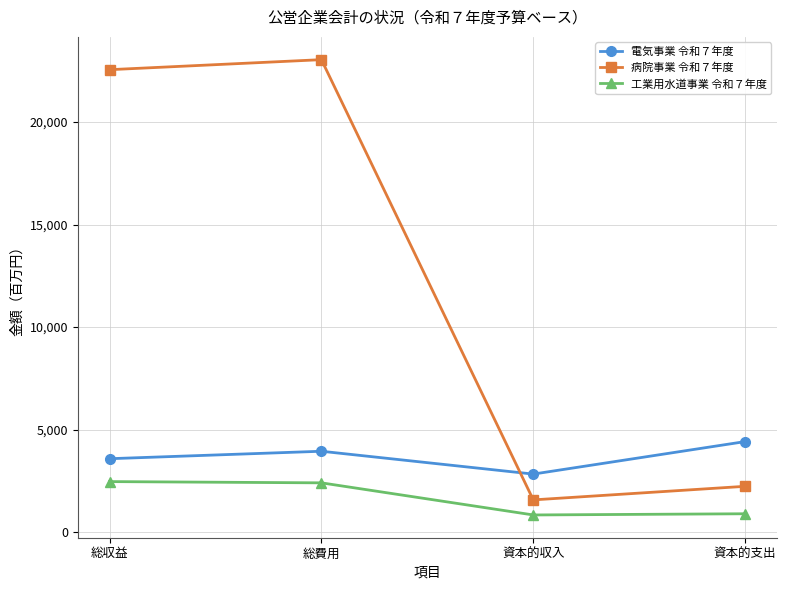

At which category is the sum across all series the highest?

総費用